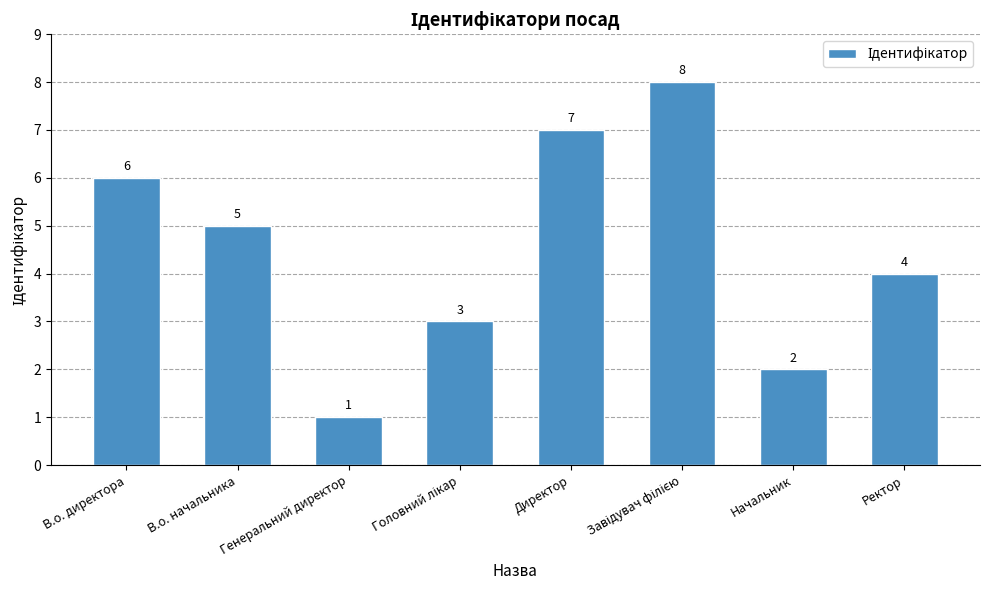

Approximately how many times larger is the value at Начальник compared to Ректор?

0.5